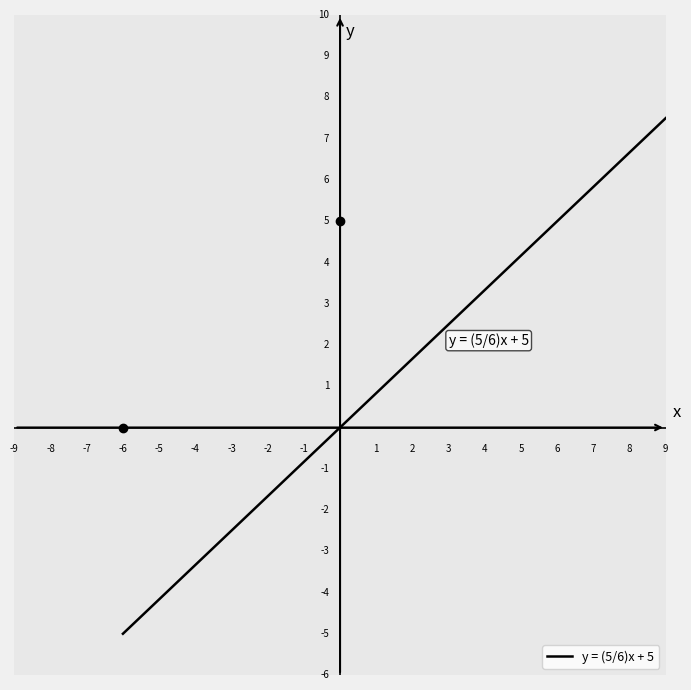

What is the minimum value shown in the chart?

-5.0